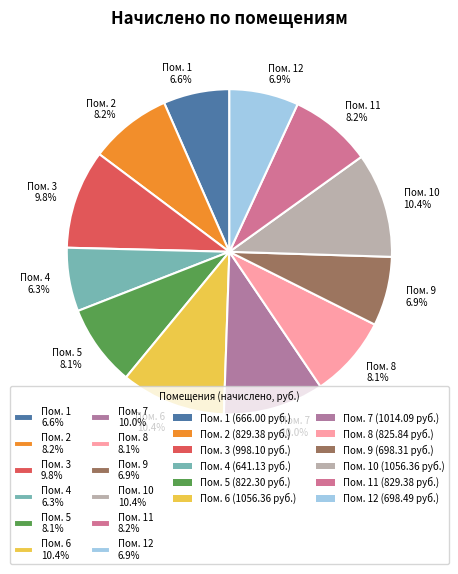

Do Пом. 11 8.2% and Пом. 2 8.2% together represent more than half of the pie?

No